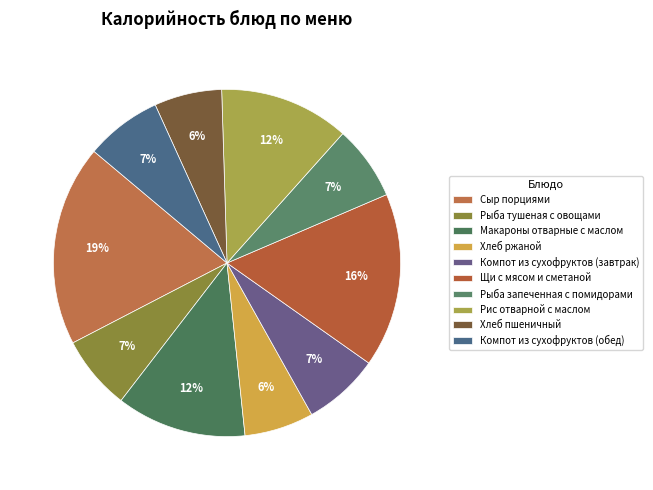

To the nearest percent, what is the combined percentage of Щи с мясом и сметаной and Макароны отварные с маслом?

28%